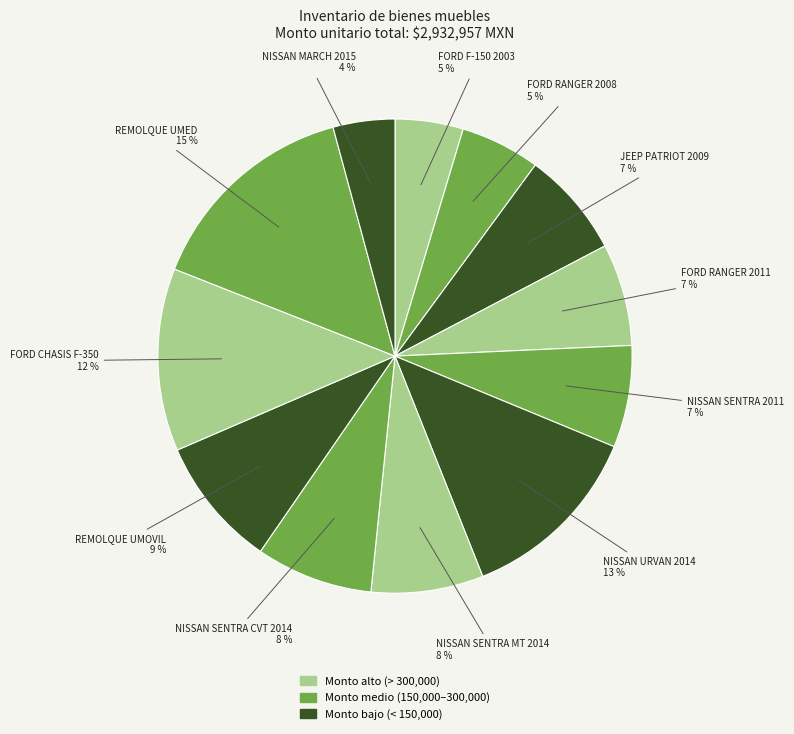

Count the number of slices in the pie.

12